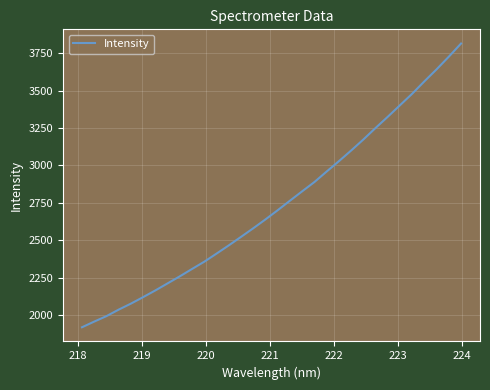

What is the maximum value shown in the chart?

3814.1